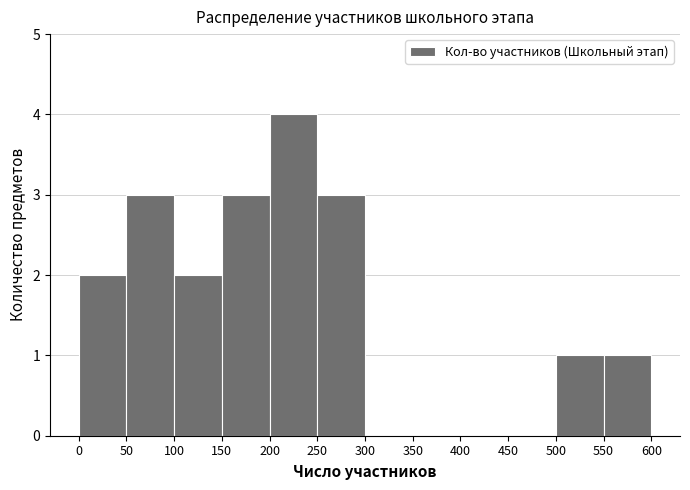

Reading left to right, transcribe this chart: for each bar, give the range it covers on the x-axis and its height. The values are not printed on the chart, so give them approximately, as read against the axis.

0 to 50: 2
50 to 100: 3
100 to 150: 2
150 to 200: 3
200 to 250: 4
250 to 300: 3
300 to 350: 0
350 to 400: 0
400 to 450: 0
450 to 500: 0
500 to 550: 1
550 to 600: 1